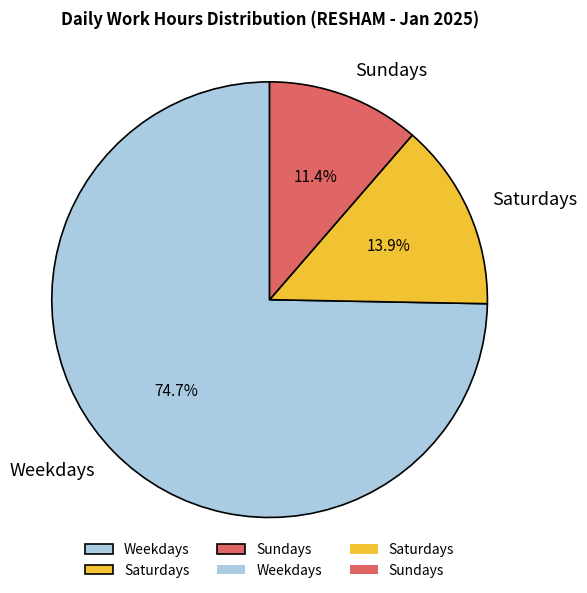

Which slice represents more than half of the pie?

Weekdays